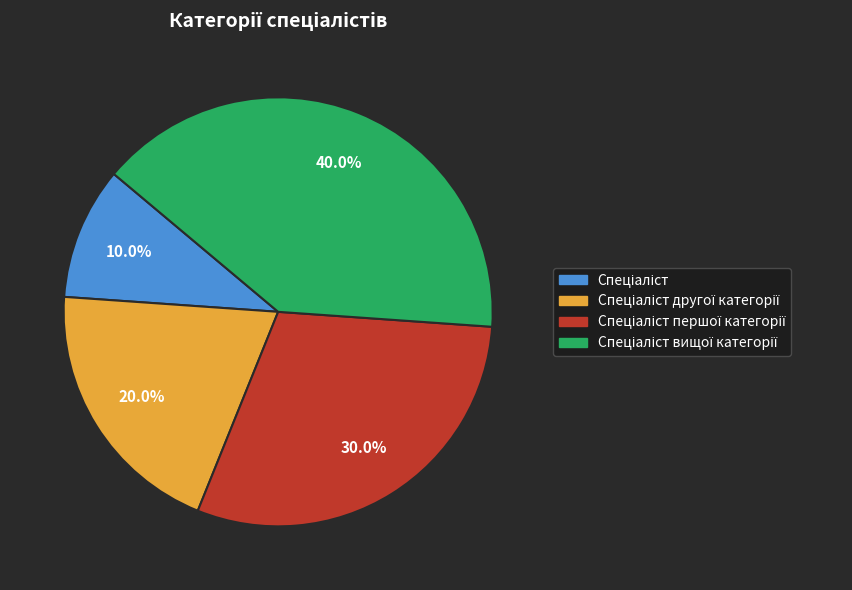

Does any single category account for the majority?

No